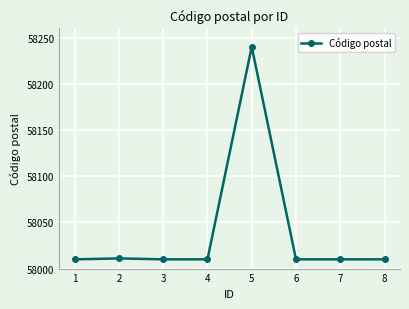

What is the ratio of the value at 4 to the value at 3?

1.0